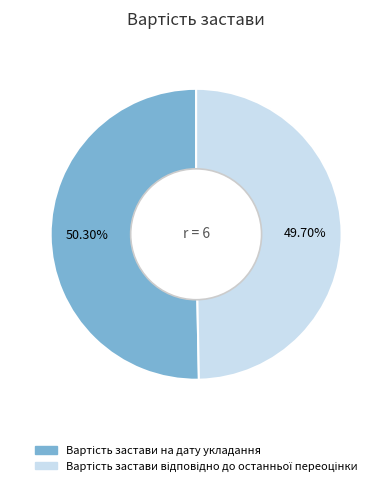

Is there a majority slice in this chart?

Yes